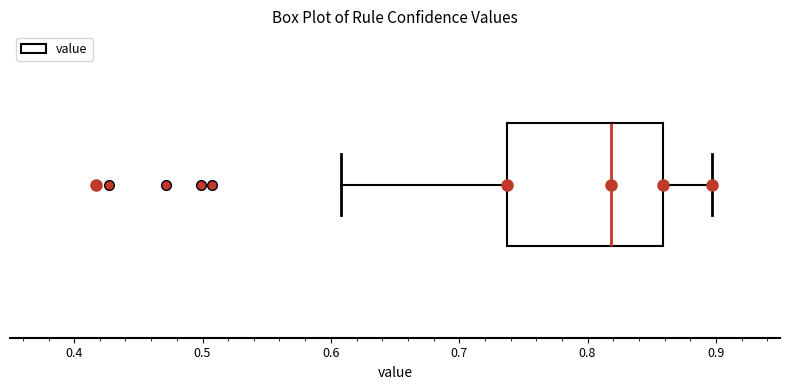

Read this box plot against the x-axis: the position of the median line, the range covered by the box, and the ends of both whiskers. The values are not printed on the chart, so give them approximately, as read against the axis.

median 0.82, box 0.74 to 0.86, whiskers 0.61 to 0.90